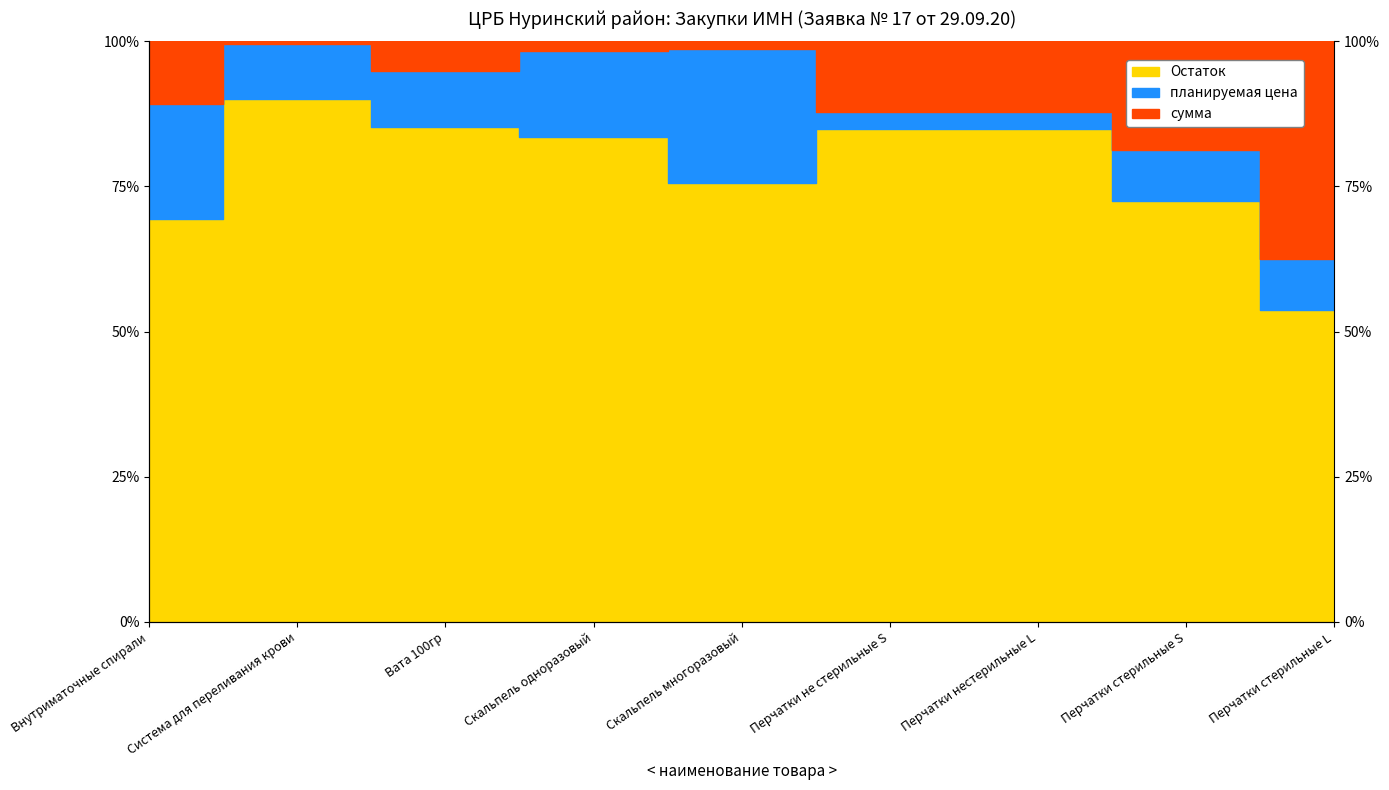

How many values exceed 89?

5